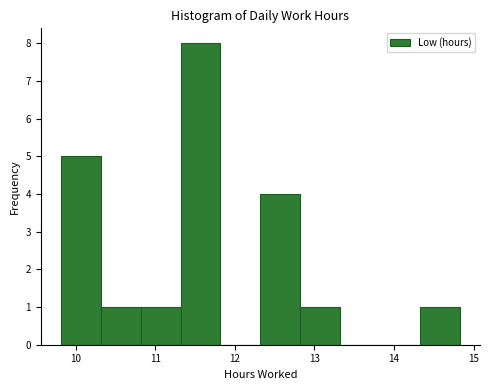

Reading left to right, transcribe this chart: for each bar, give the range it covers on the x-axis and its height. Neither the bar edges nor the heights are printed on the chart, so give them approximately, as read against the axes.

9.8 to 10.3: 5
10.3 to 10.8: 1
10.8 to 11.3: 1
11.3 to 11.8: 8
11.8 to 12.3: 0
12.3 to 12.8: 4
12.8 to 13.3: 1
13.3 to 13.8: 0
13.8 to 14.3: 0
14.3 to 14.8: 1